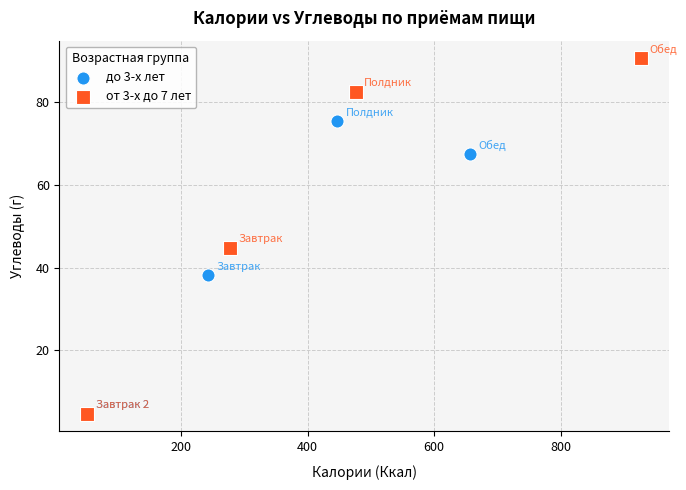

Which series reaches the maximum Y coordinate?

от 3-х до 7 лет